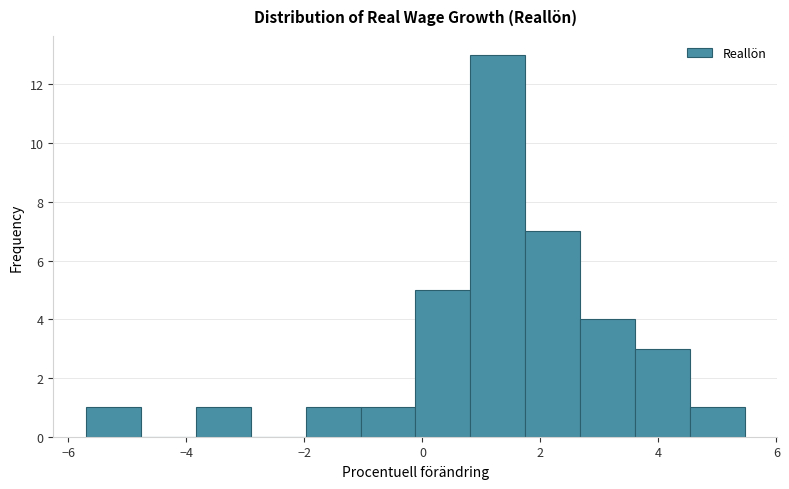

Reading left to right, list every bar in this chart as the range it spans on the x-axis followed by its height. Neither the bar edges nor the heights are printed on the chart, so give them approximately, as read against the axes.

-5.6 to -4.8: 1
-4.8 to -3.8: 0
-3.8 to -3.0: 1
-3.0 to -2.0: 0
-2.0 to -1.0: 1
-1.0 to -0.2: 1
-0.2 to 0.8: 5
0.8 to 1.8: 13
1.8 to 2.6: 7
2.6 to 3.6: 4
3.6 to 4.6: 3
4.6 to 5.4: 1